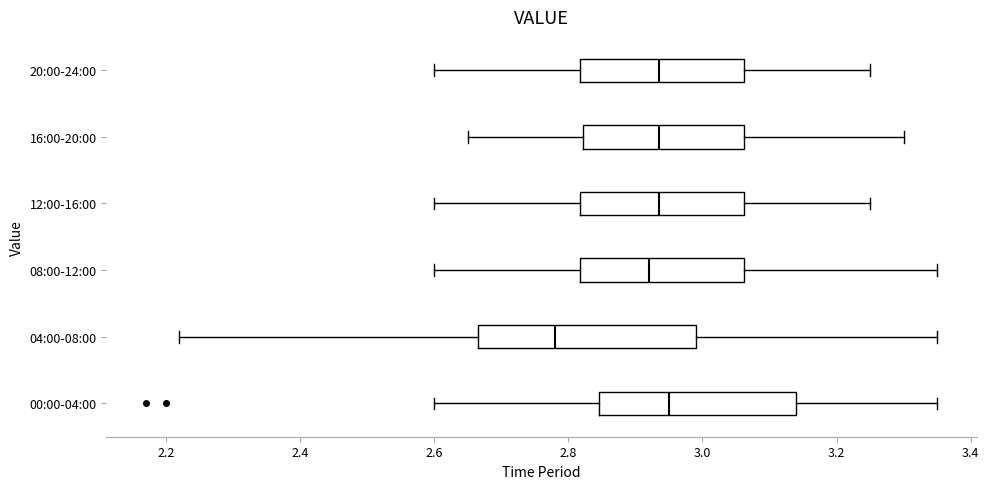

Which box is the widest, from its left edge to its right edge?

04:00-08:00